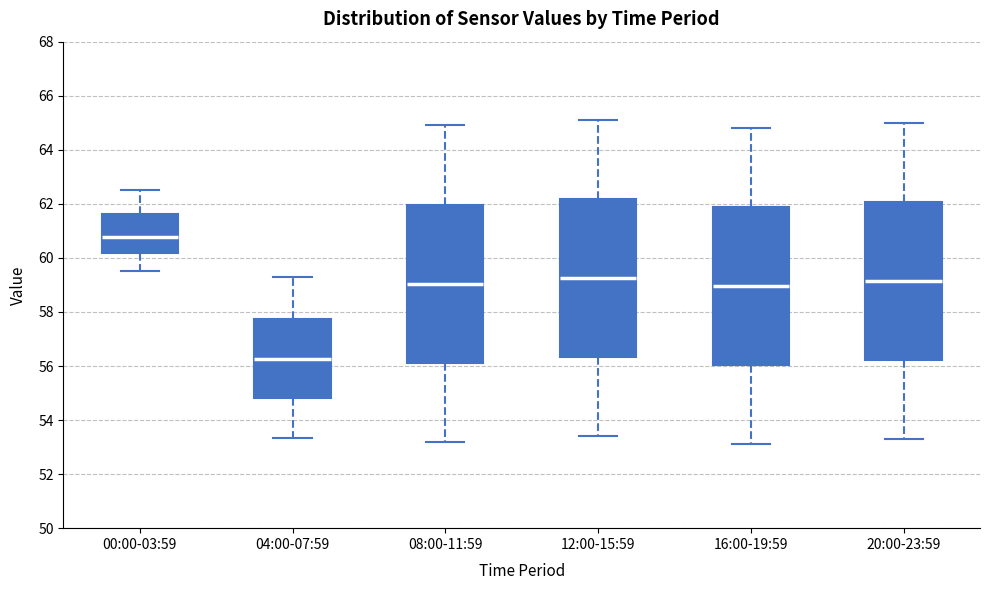

Which box's median line is the lowest?

04:00-07:59